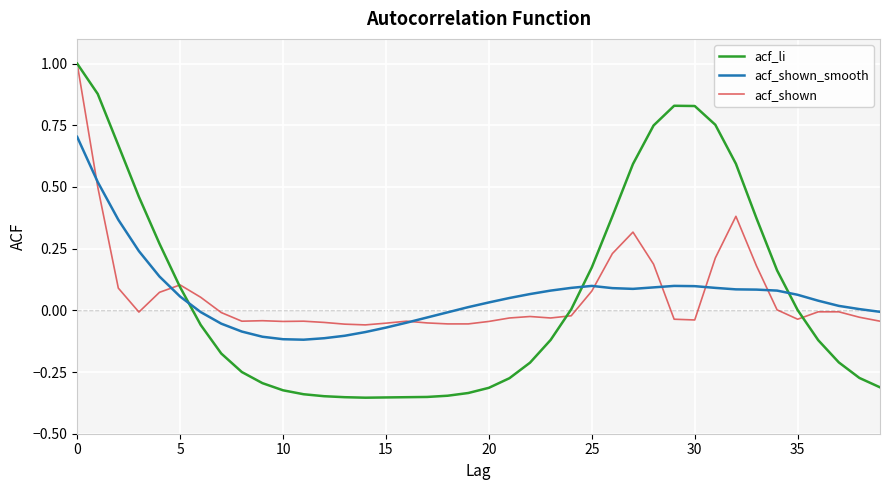

What is the maximum value shown in the chart?

1.0